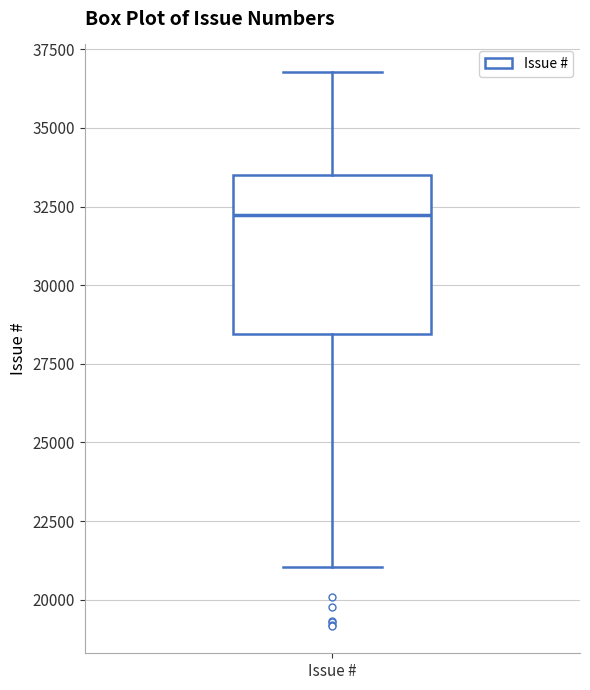

Transcribe this box plot: give where the median line is, the range the box spans, and where the two whiskers end, as read against the y-axis. The values are not printed on the chart, so give them approximately, as read against the axis.

median 32000, box 28500 to 33500, whiskers 21000 to 37000